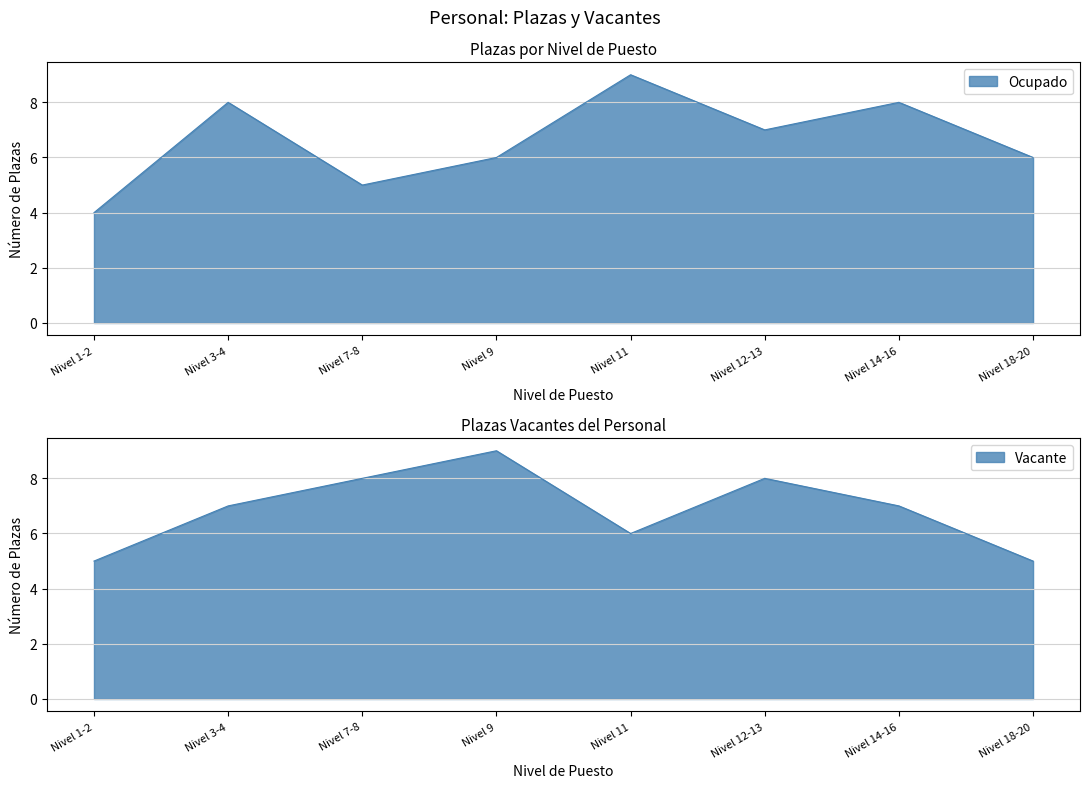

What is the difference between the second highest and second lowest values in the Vacante series?

3